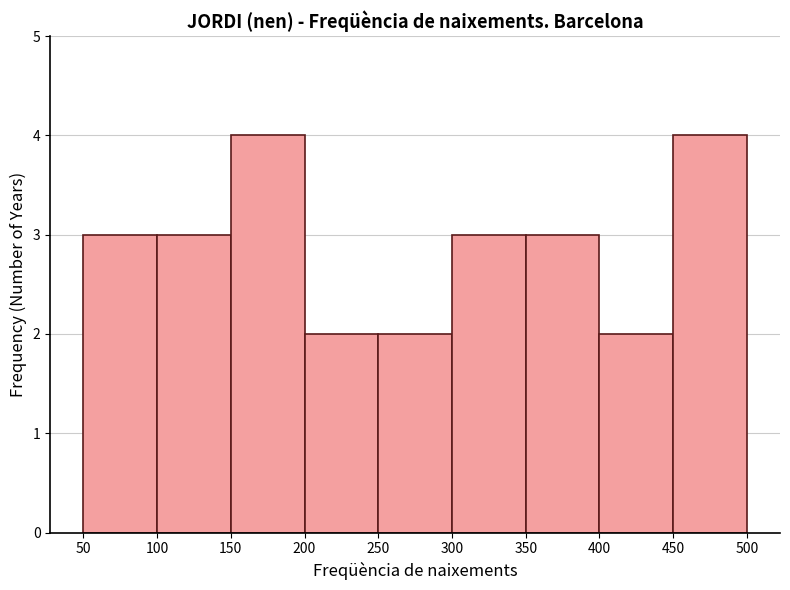

Reading left to right, transcribe this chart: for each bar, give the range it covers on the x-axis and its height. The values are not printed on the chart, so give them approximately, as read against the axis.

50 to 100: 3
100 to 150: 3
150 to 200: 4
200 to 250: 2
250 to 300: 2
300 to 350: 3
350 to 400: 3
400 to 450: 2
450 to 500: 4